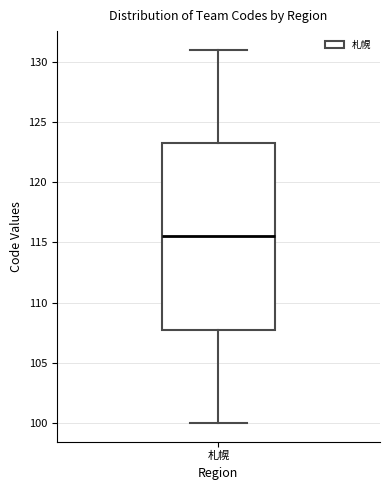

Read this box plot against the y-axis: the position of the median line, the range covered by the box, and the ends of both whiskers. The values are not printed on the chart, so give them approximately, as read against the axis.

median 115.5, box 108.0 to 123.5, whiskers 100.0 to 131.0